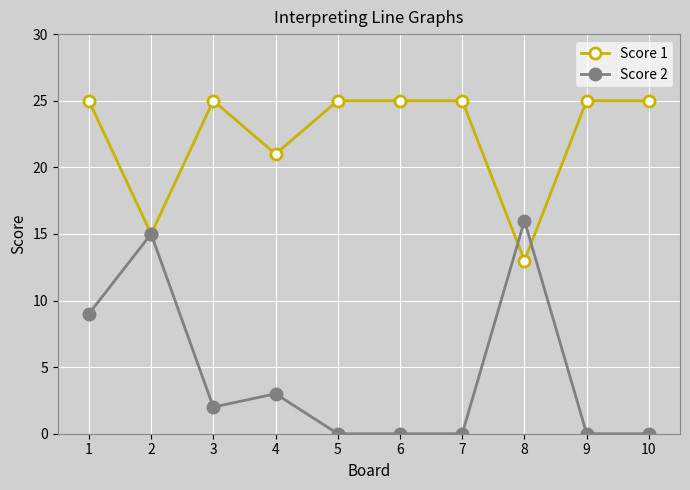

True or false: Score 2 and Score 1 cross at least once.

True